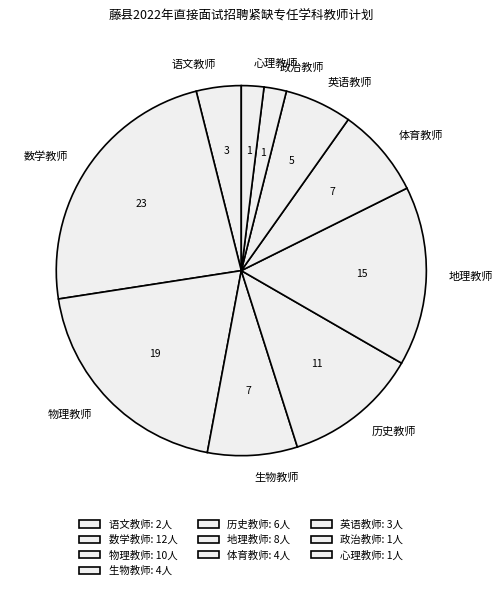

Between 英语教师 and 生物教师, which is larger?

生物教师